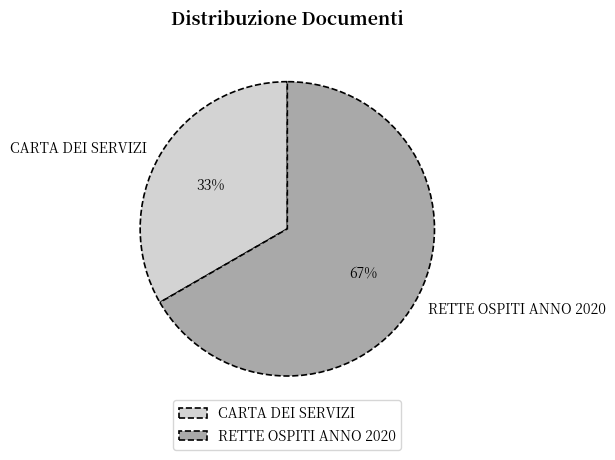

Between CARTA DEI SERVIZI and RETTE OSPITI ANNO 2020, which is larger?

RETTE OSPITI ANNO 2020